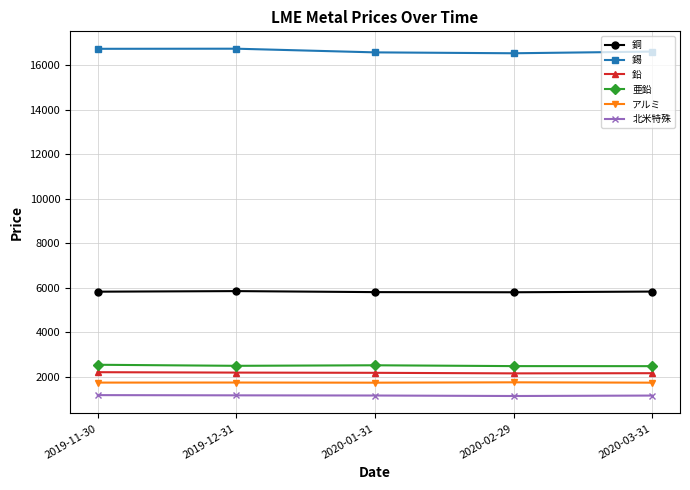

What position from the right is 2019-11-30?

5